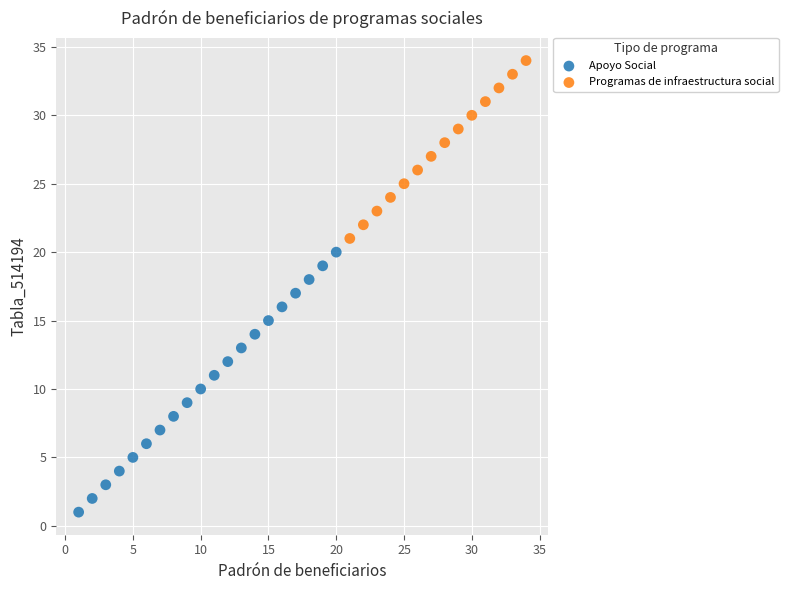

Which series reaches the minimum Y coordinate?

Apoyo Social